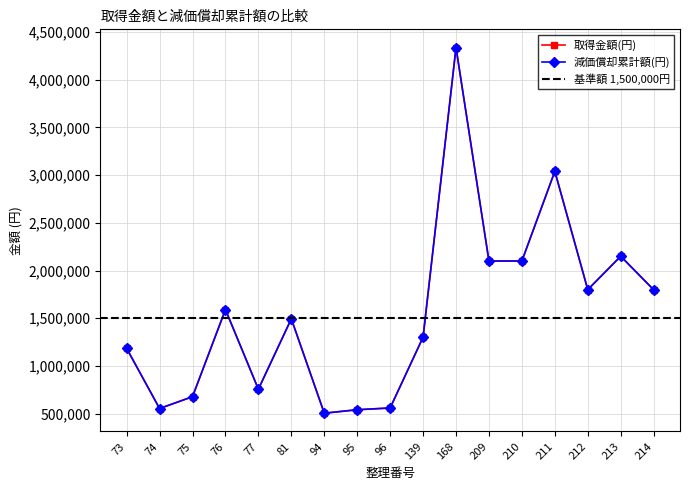

Rank the categories by 取得金額(円) value from lowest to highest.

94, 95, 74, 96, 75, 77, 73, 139, 81, 76, 214, 212, 209, 210, 213, 211, 168